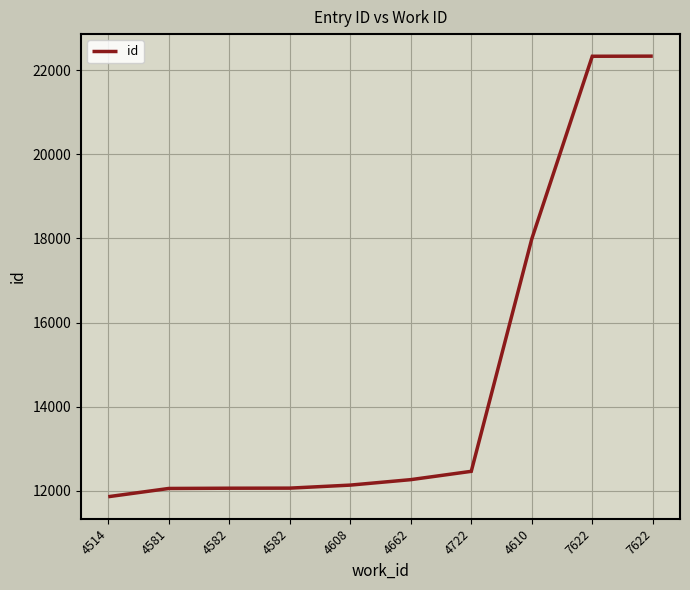

Does the chart display data point markers on the line(s)?

No